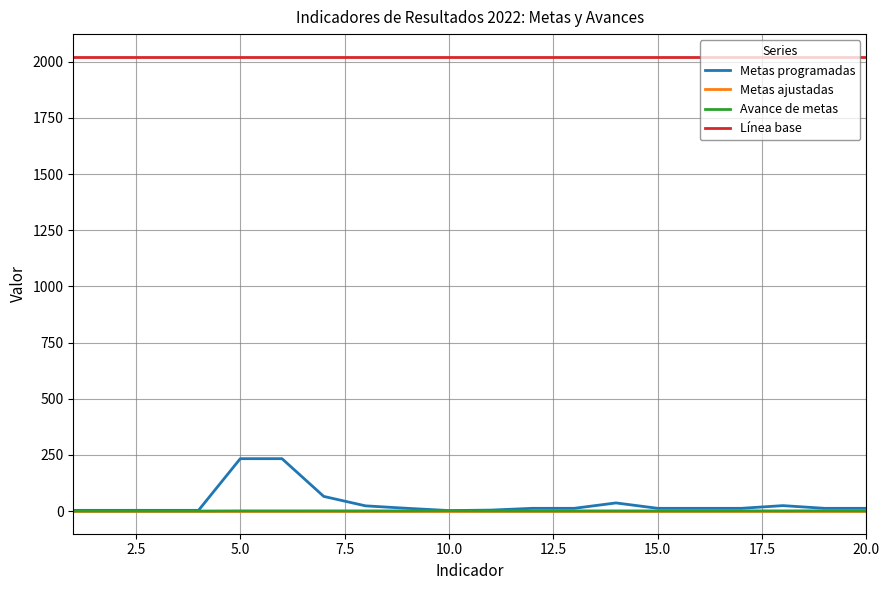

Which series has the widest spread of values?

Metas programadas